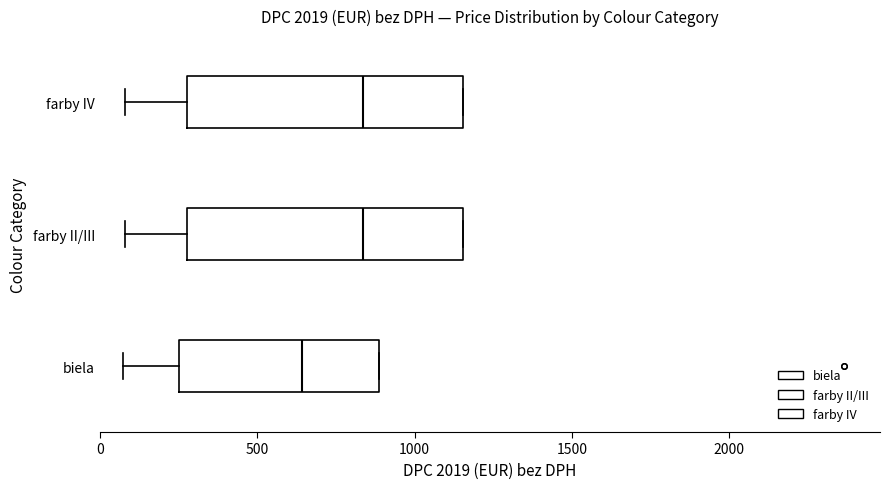

Reading bottom to top, transcribe this box plot: for each box, give where its median line is, the range the box spans, and where its two whiskers end, as read against the x-axis. The values are not printed on the chart, so give them approximately, as read against the axis.

biela: median 650, box 250 to 900, whiskers 50 to 900
farby II/III: median 850, box 300 to 1150, whiskers 100 to 1150
farby IV: median 850, box 300 to 1150, whiskers 100 to 1150